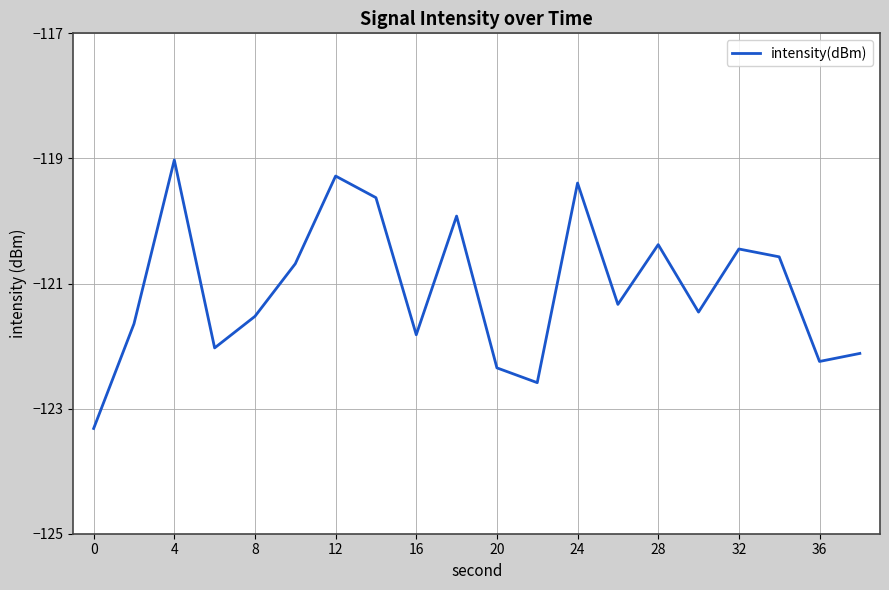

What is the difference between the maximum and minimum values?

4.3